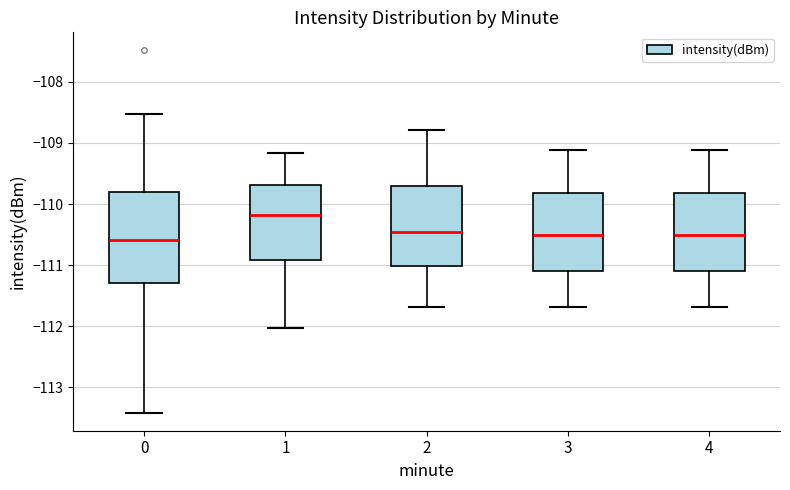

Which box is the tallest, from its lower edge to its upper edge?

0